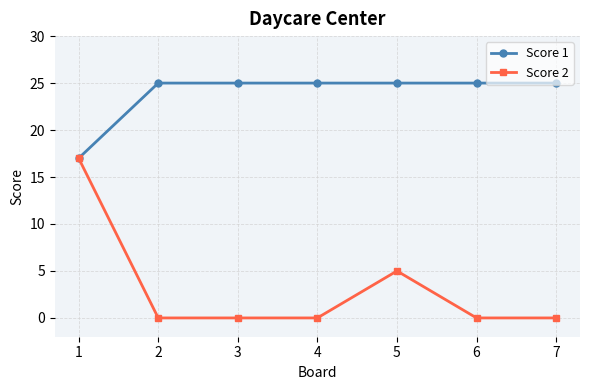

Where is Score 2 nearest to the value 8?

5